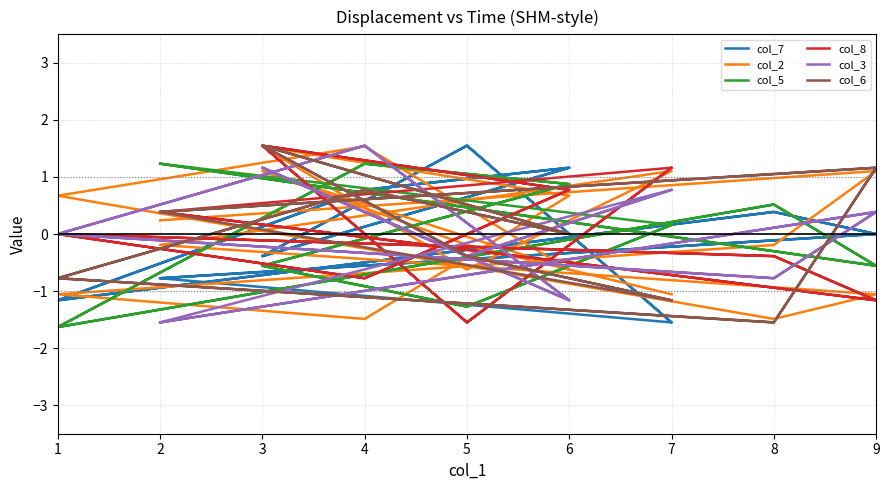

Reading left to right, list all the values displayed in this chart.

col_7: -0.8	0.0	0.4	-1.2	0.8	1.2	-0.4	1.5	-1.5	-0.8	0.0	0.4	-1.2	0.8	1.2	-0.4	1.5	-1.5
col_2: 0.2	1.1	-0.2	-1.1	-1.5	0.7	1.5	-0.6	1.1	-0.2	-1.1	-1.5	0.7	1.5	-0.6	1.1	-0.2	-1.1
col_5: 1.2	-0.6	0.5	-1.6	1.2	0.9	-0.6	-1.3	0.2	1.2	-0.6	0.5	-1.6	1.2	0.9	-0.6	-1.3	0.2
col_8: 0.4	-1.2	-0.4	0.0	-0.8	0.8	1.5	-1.5	1.2	0.4	-1.2	-0.4	0.0	-0.8	0.8	1.5	-1.5	1.2
col_3: -1.5	0.4	-0.8	0.0	1.5	-1.2	1.2	-0.4	0.8	-1.5	0.4	-0.8	0.0	1.5	-1.2	1.2	-0.4	0.8
col_6: 0.4	1.2	-1.5	-0.8	0.8	0.0	1.5	-0.4	-1.2	0.4	1.2	-1.5	-0.8	0.8	0.0	1.5	-0.4	-1.2